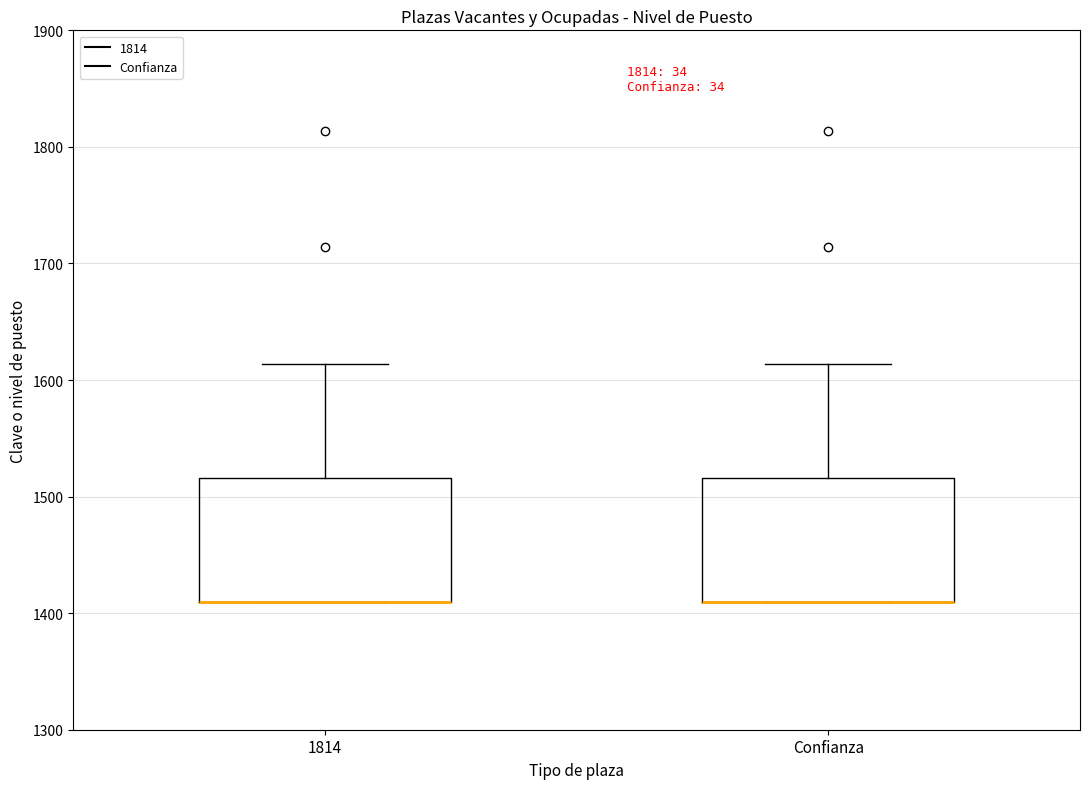

Where does the upper whisker of the box for 1814 end on the y-axis? The values are not printed on the chart, so give them approximately, as read against the axis.

1610